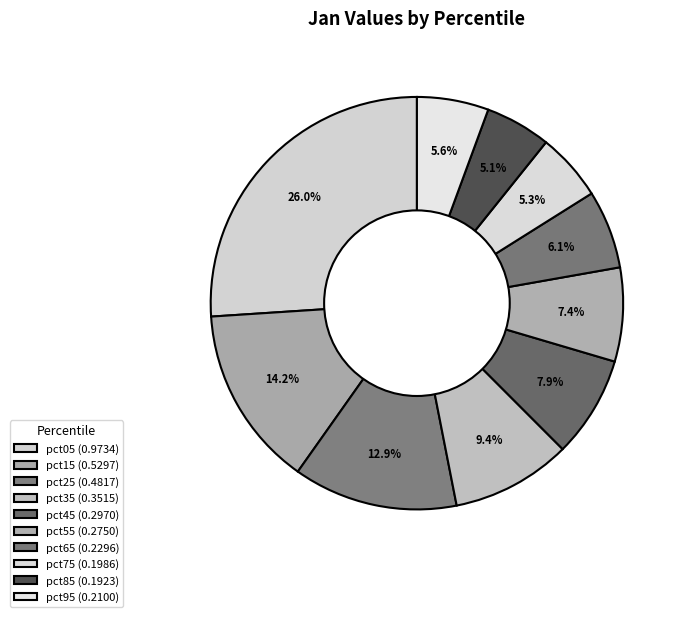

True or false: pct35 accounts for 9% of the total.

True